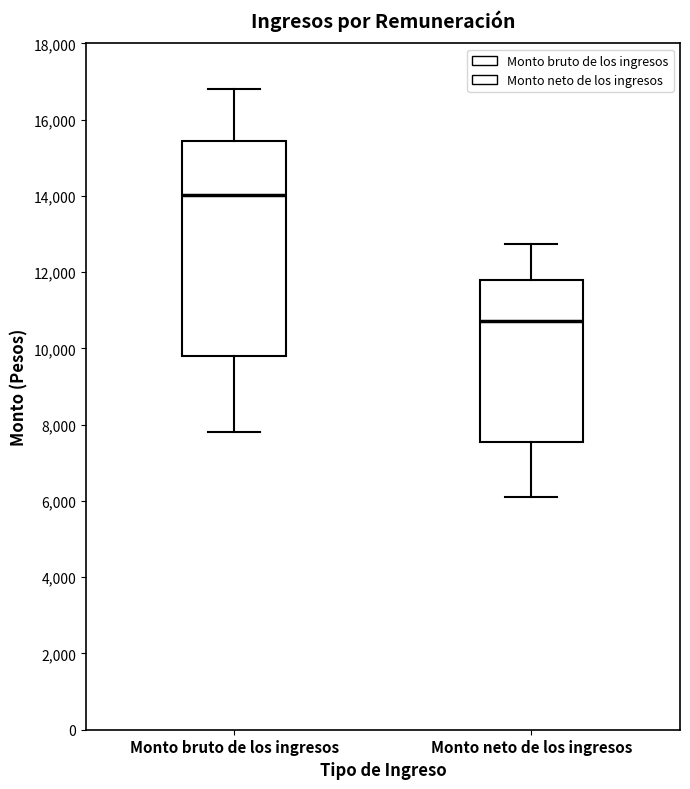

Which box's median line is the highest?

Monto bruto de los ingresos